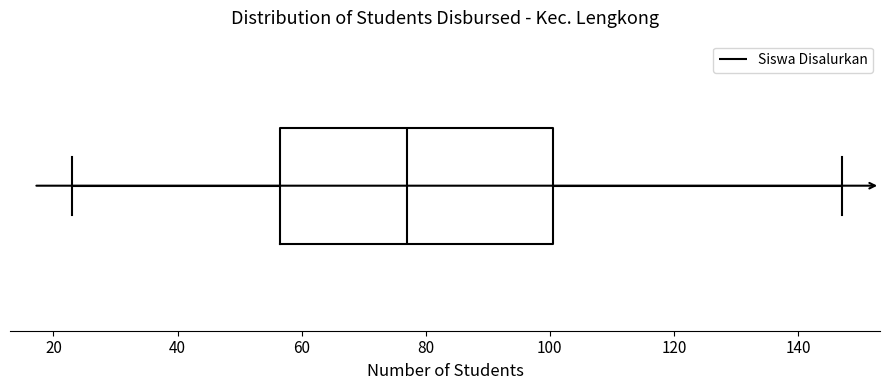

Where does the right whisker of the box end on the x-axis? The values are not printed on the chart, so give them approximately, as read against the axis.

148